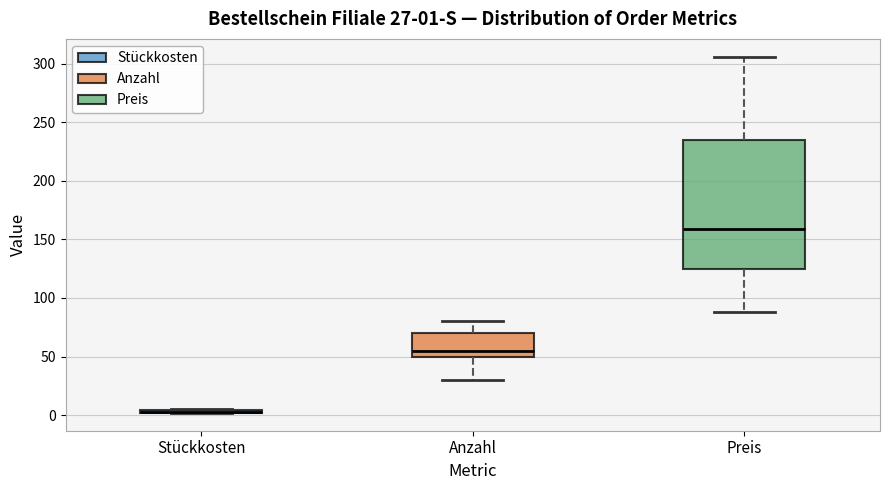

Which box is the tallest, from its lower edge to its upper edge?

Preis